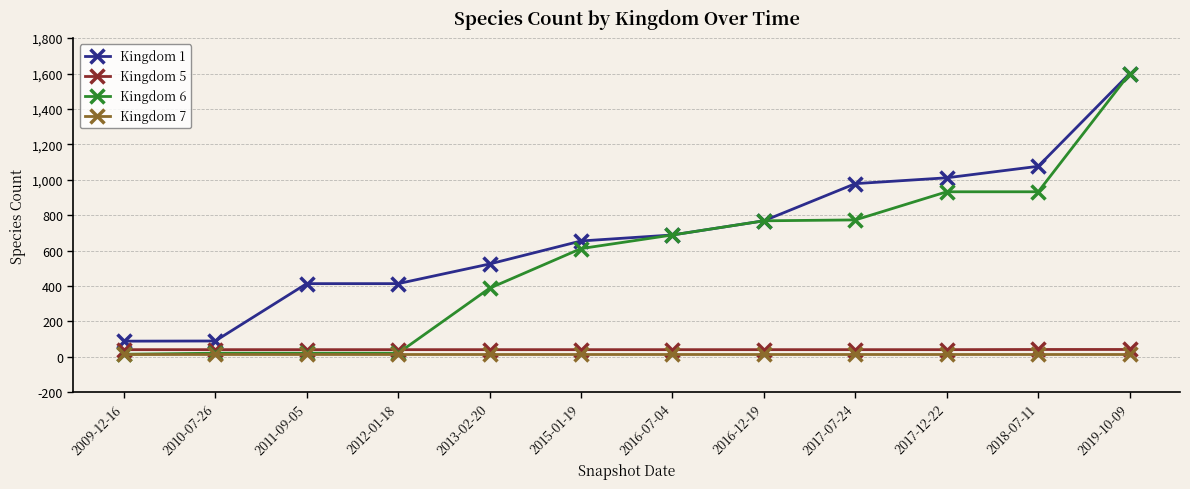

How many intersections are there between Kingdom 6 and Kingdom 5?

1